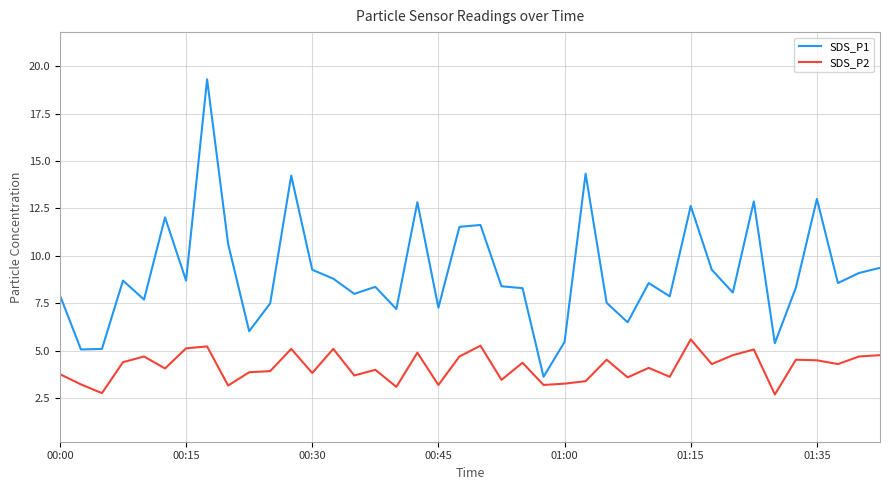

What are all the series names shown in the legend?

SDS_P1, SDS_P2